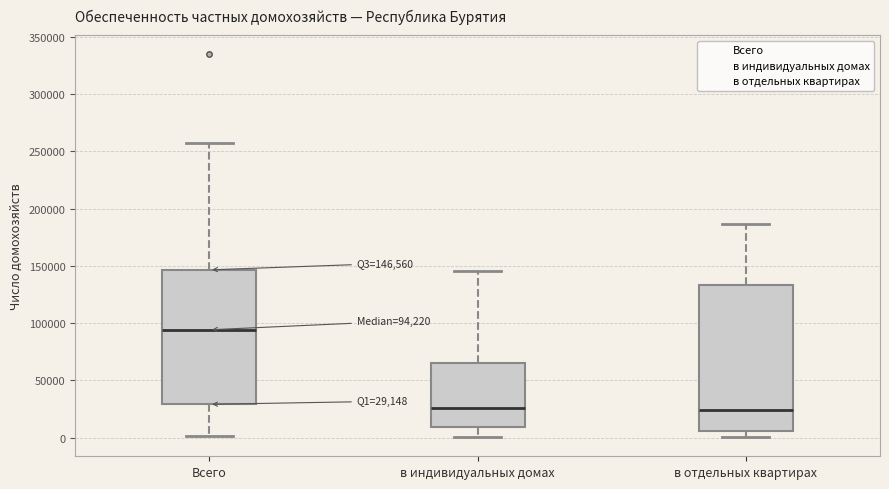

Comparing the boxes themselves (not the whiskers), which one is the tallest?

в отдельных квартирах